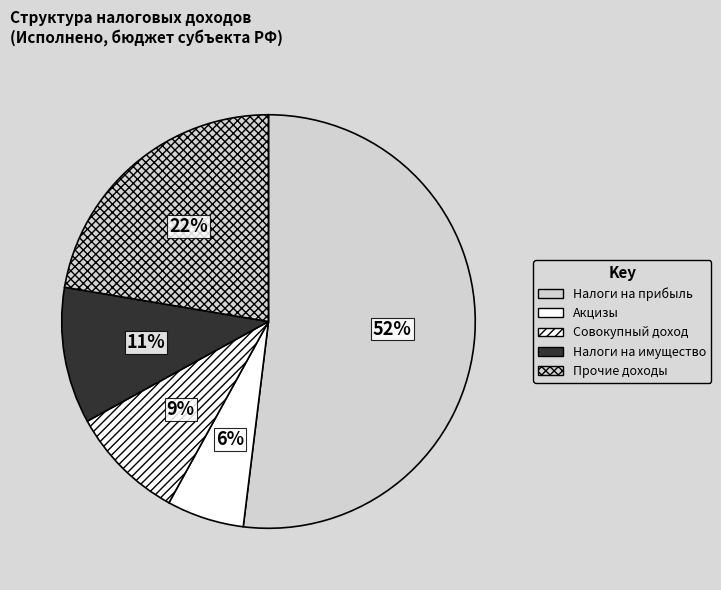

How many segments does this pie chart have?

5